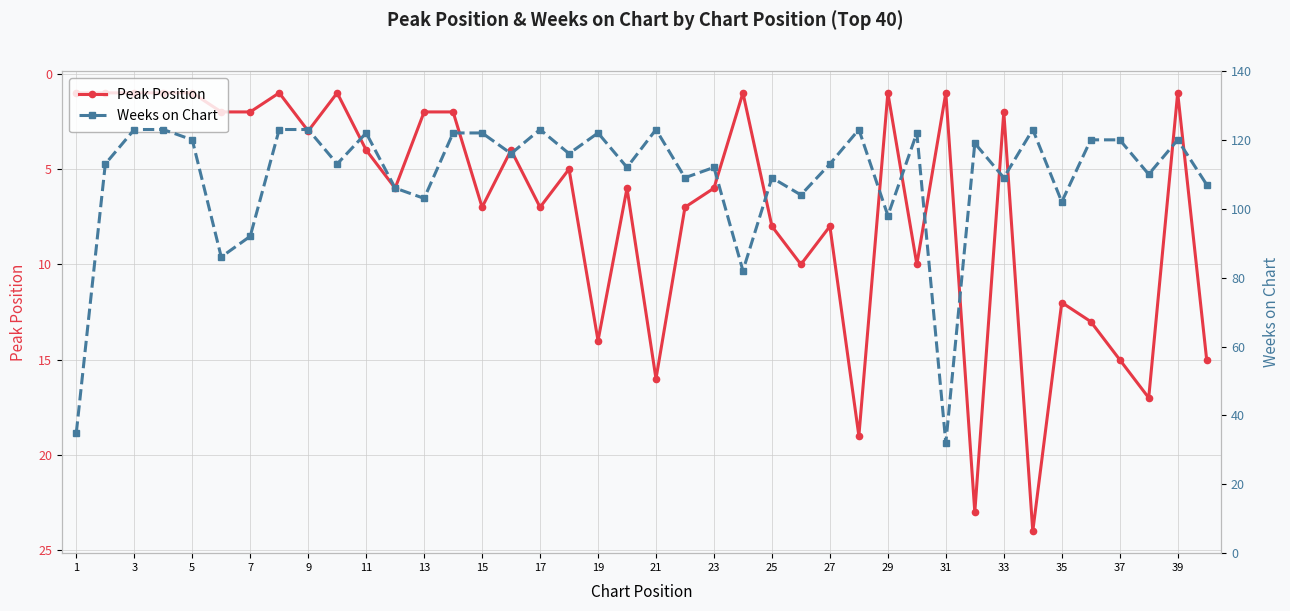

How many interior local valleys does the Weeks on Chart series have?

14